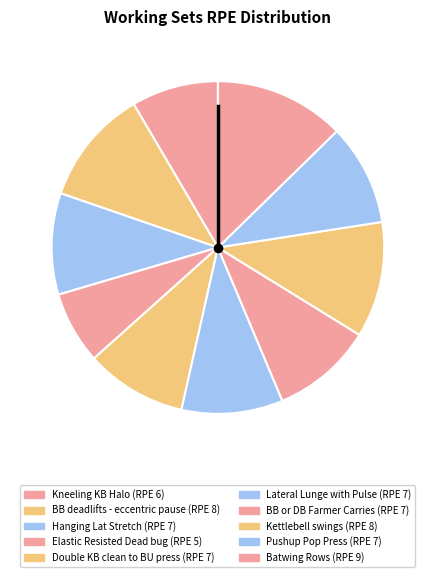

To the nearest percent, what portion does Elastic Resisted Dead bug represent?

7%